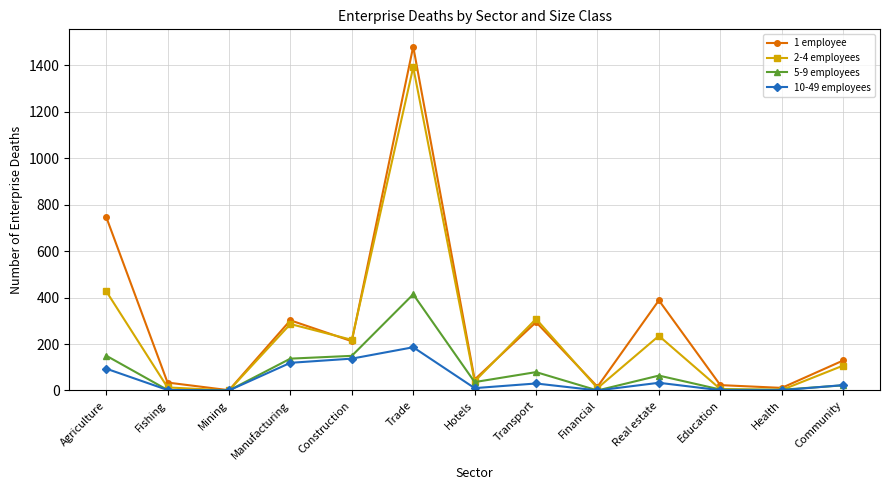

How many values in the 10-49 employees series are below 23?

6